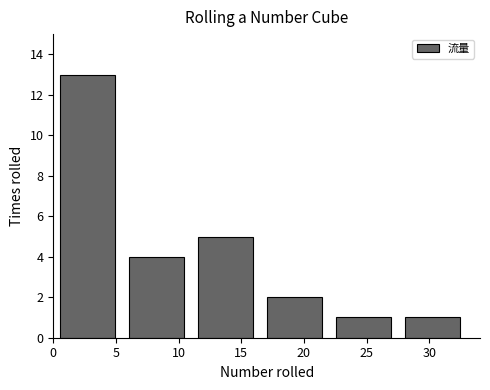

Over which range of the x-axis is the bar tallest?

0.0 to 5.5